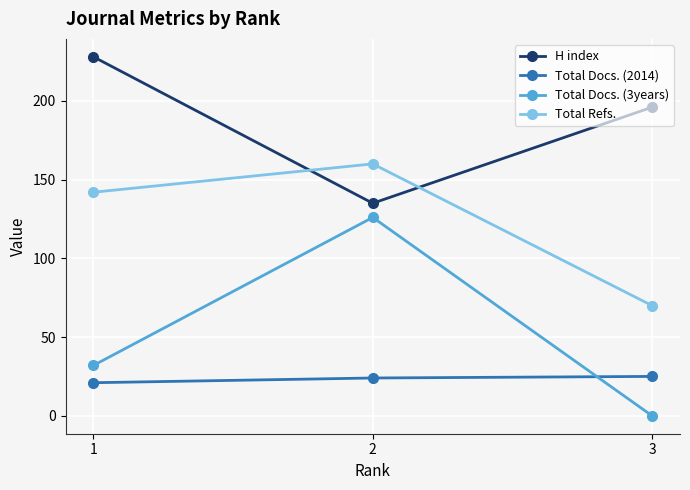

Does the chart have visible grid lines?

Yes